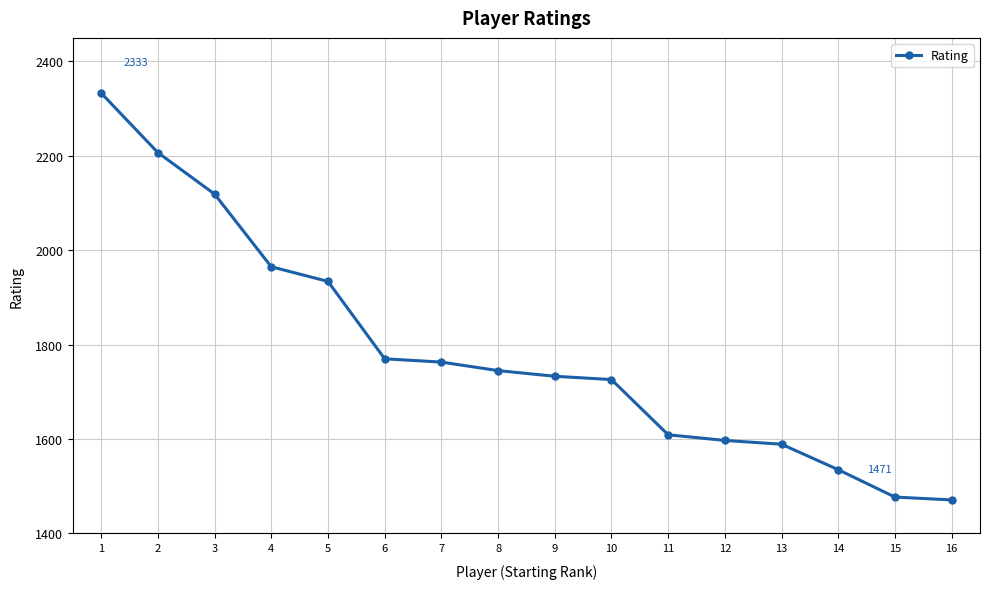

The value at 10 is 1726. True or false?

True